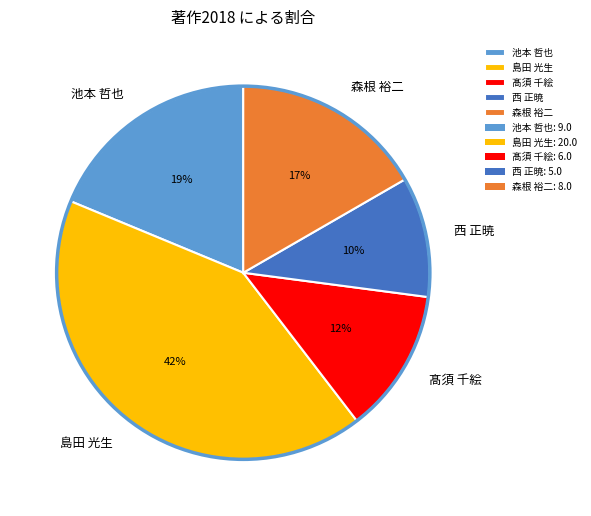

Which has a higher value, 西 正暁 or 森根 裕二?

森根 裕二